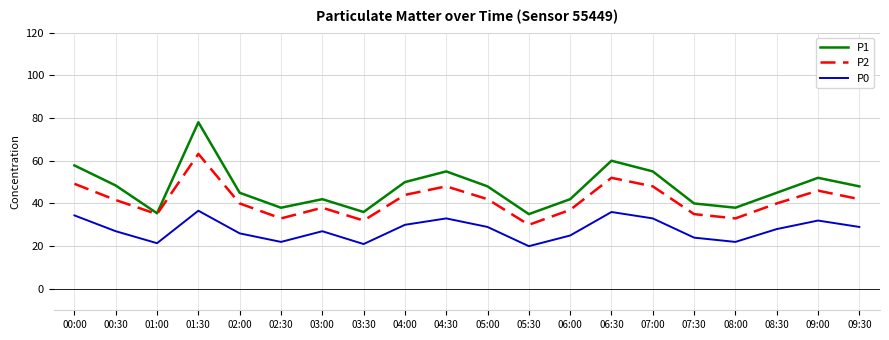

Where does the P0 series first go above 28?

00:00